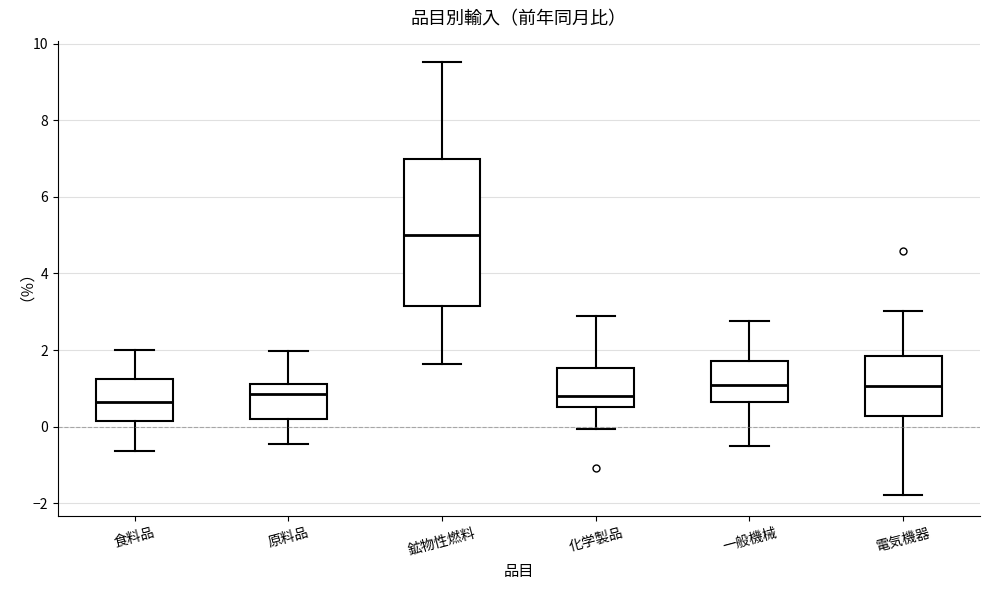

Where is the upper edge of the box for 食料品 on the y-axis? The values are not printed on the chart, so give them approximately, as read against the axis.

1.2